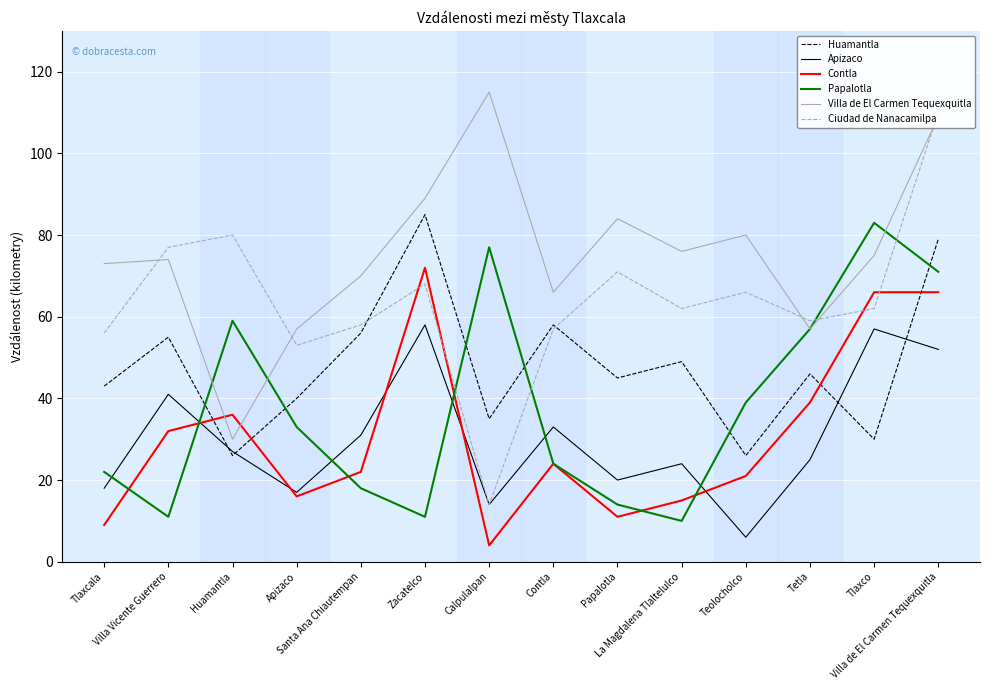

What value does the Ciudad de Nanacamilpa series have at Villa de El Carmen Tequexquitla, to the nearest 5?

110